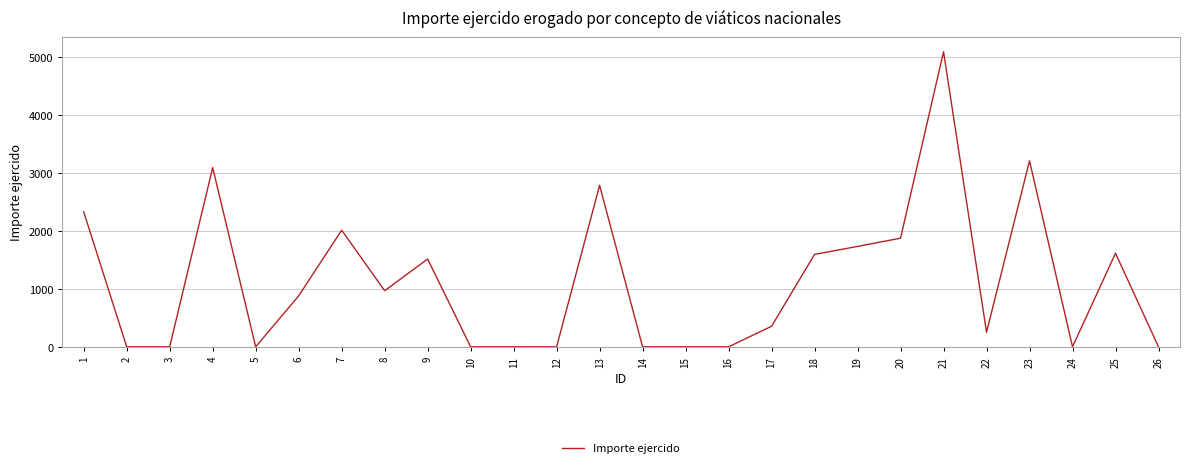

Does the chart have visible grid lines?

Yes